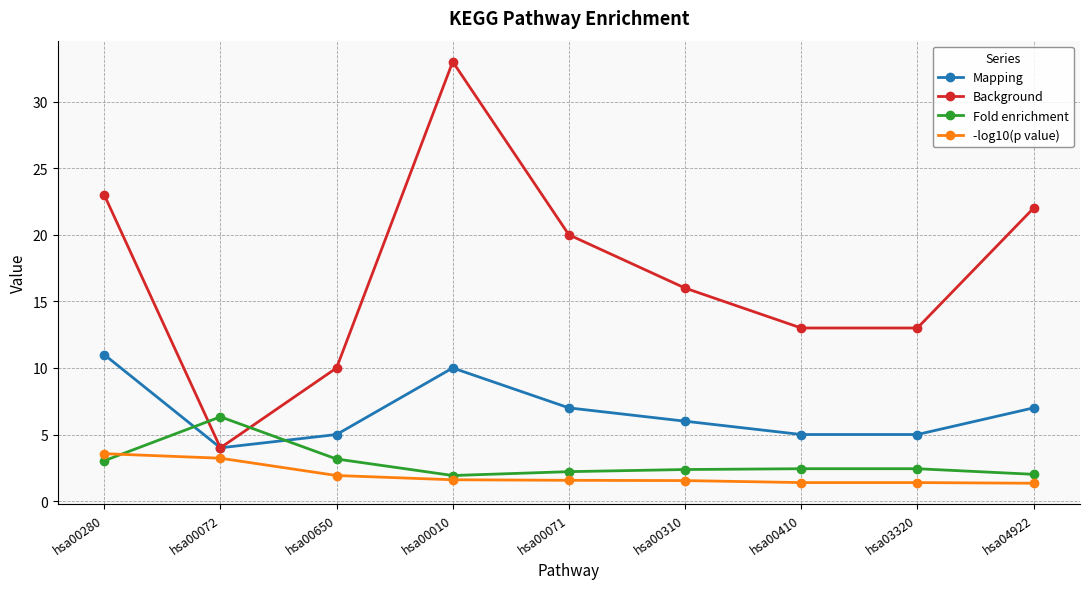

How many data points does each series have?

9